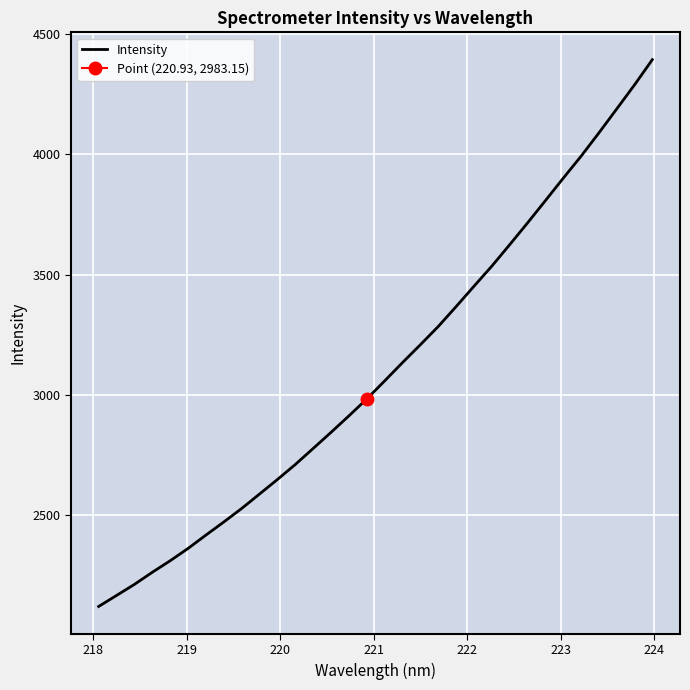

How many categories are shown in the chart?

32